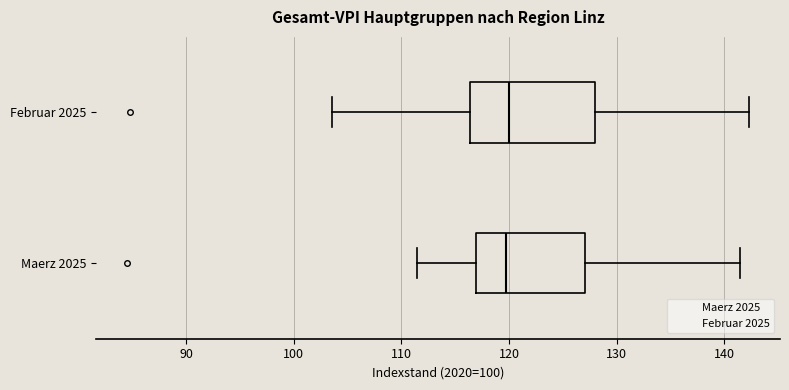

Comparing the boxes themselves (not the whiskers), which one is the widest?

Februar 2025